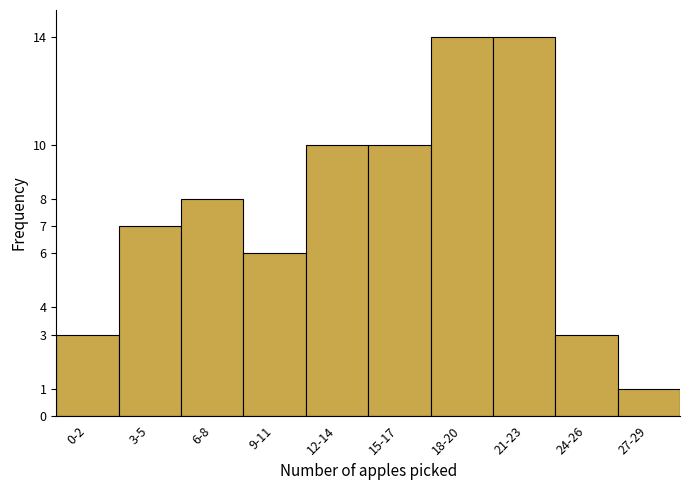

Reading right to left, what are all the values shown in this chart?

27-29=1	24-26=3	21-23=14	18-20=14	15-17=10	12-14=10	9-11=6	6-8=8	3-5=7	0-2=3